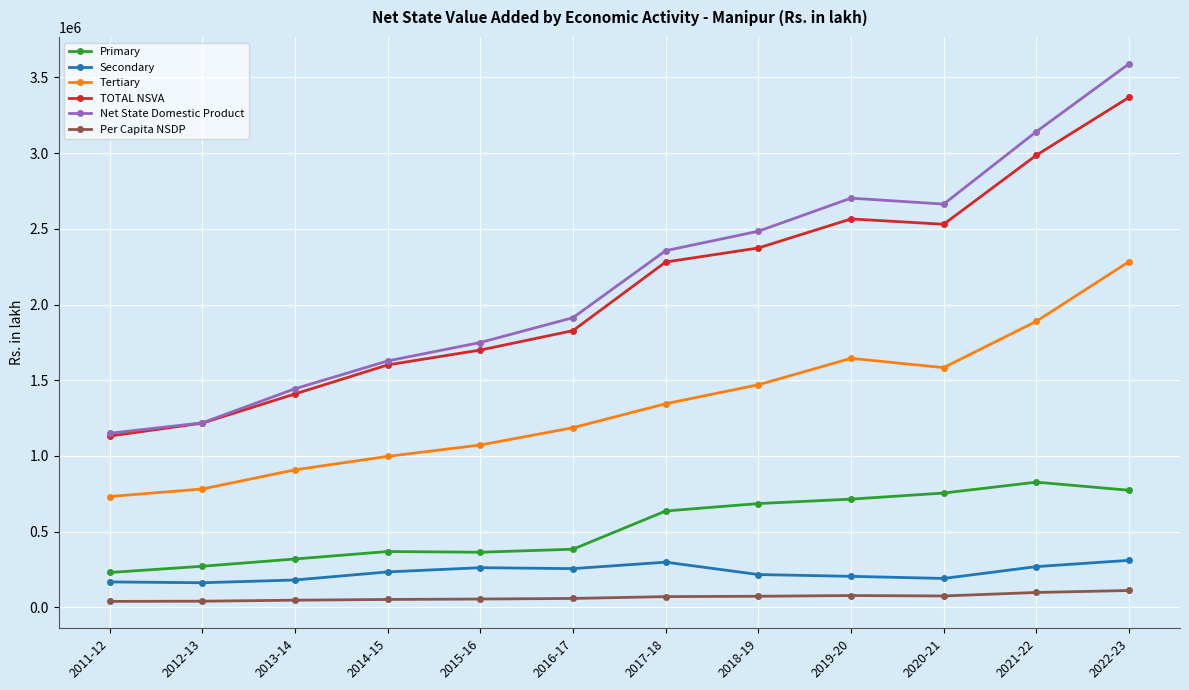

In Per Capita NSDP, how many points are lower than both neighbors (excluding endpoints)?

1